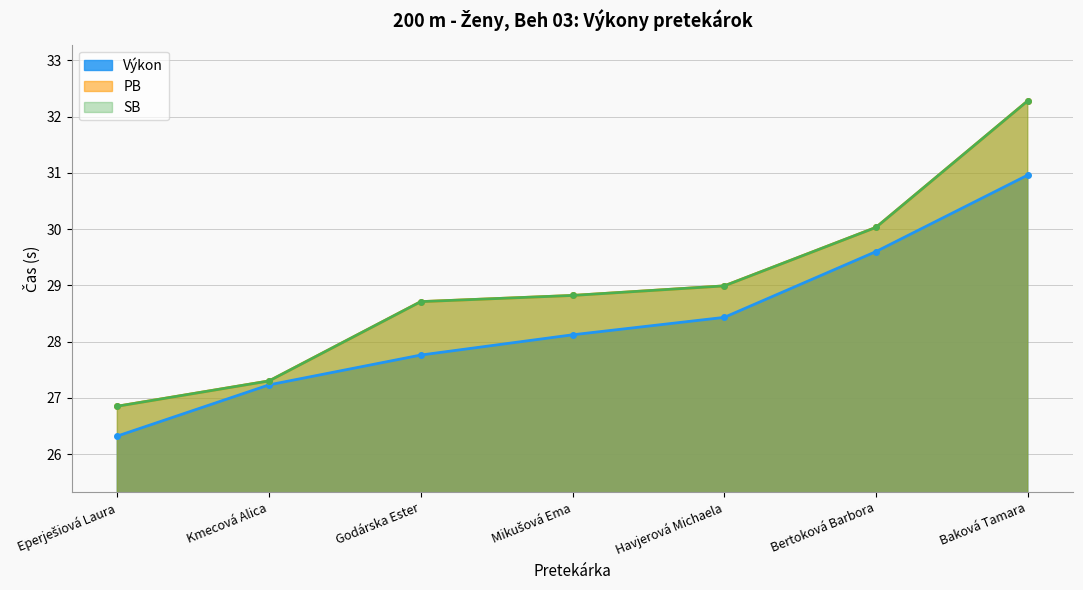

True or false: Výkon has more than 1 points higher than both neighbors.

False